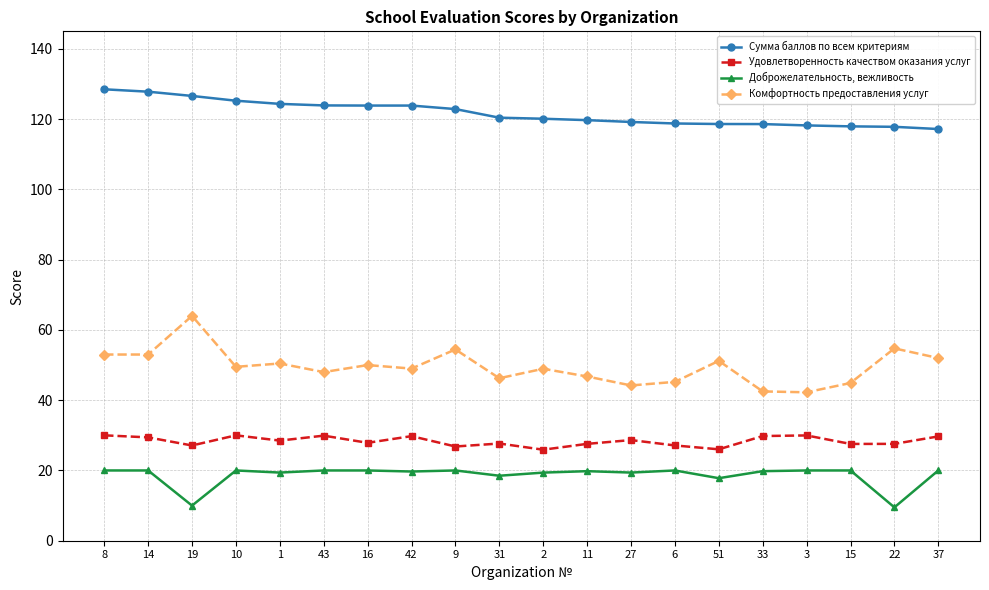

Does the chart display data point markers on the line(s)?

Yes